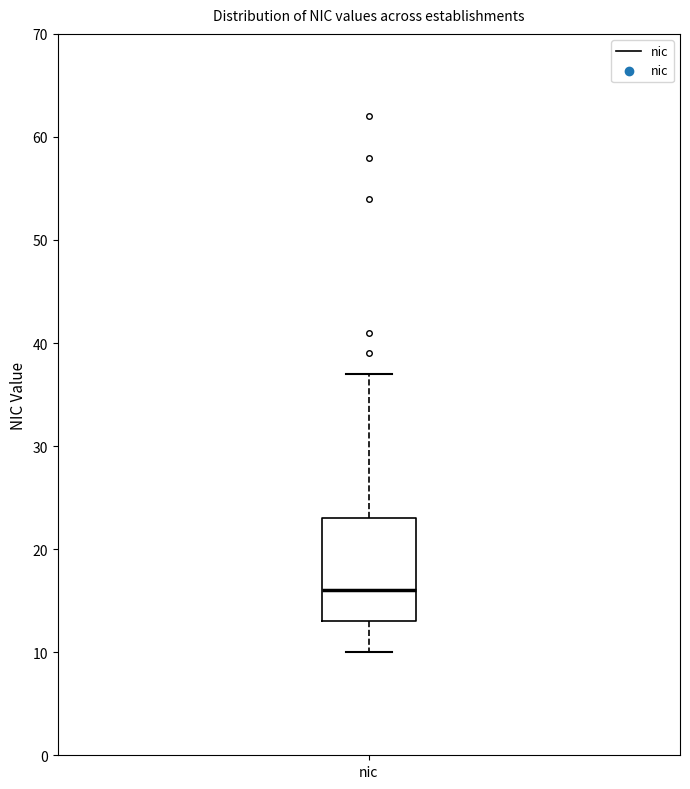

Read this box plot against the y-axis: the position of the median line, the range covered by the box, and the ends of both whiskers. The values are not printed on the chart, so give them approximately, as read against the axis.

median 16, box 13 to 23, whiskers 10 to 37